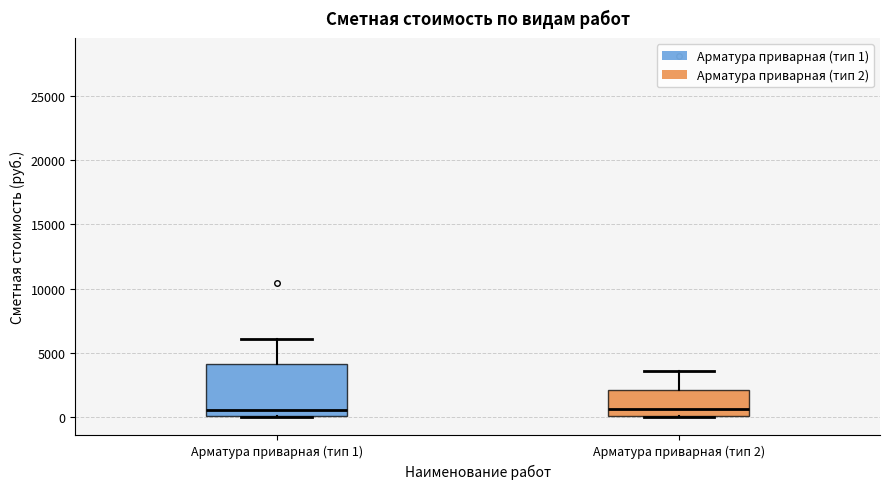

Which box is the tallest, from its lower edge to its upper edge?

Арматура приварная (тип 1)